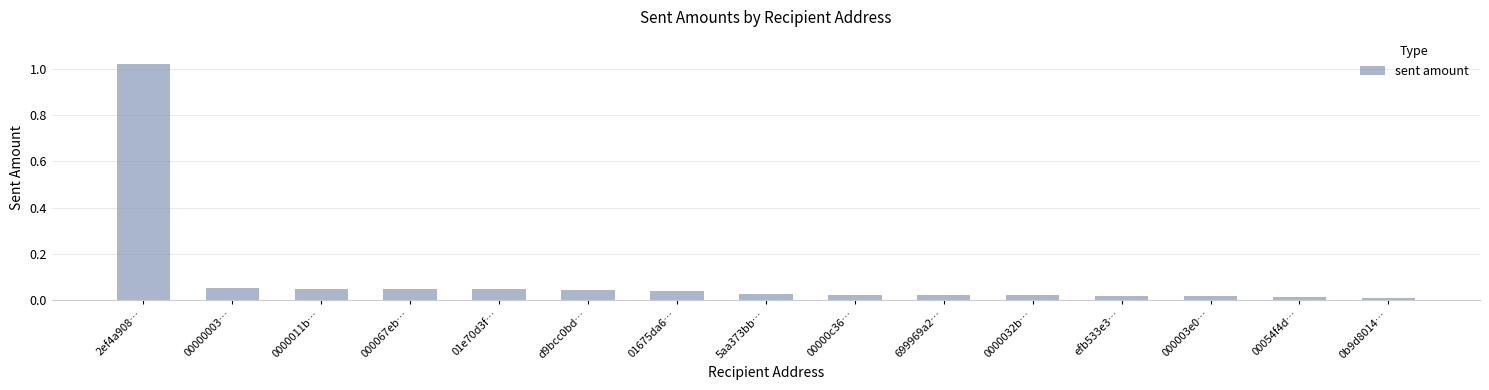

Which label corresponds to the largest value in the chart?

2ef4a908…